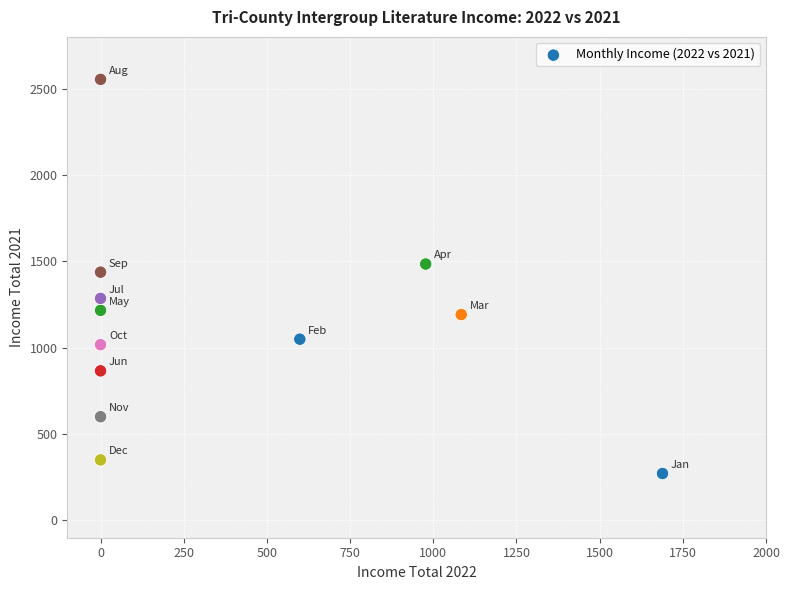

What is the range of Y values (max minus min)?

2282.2